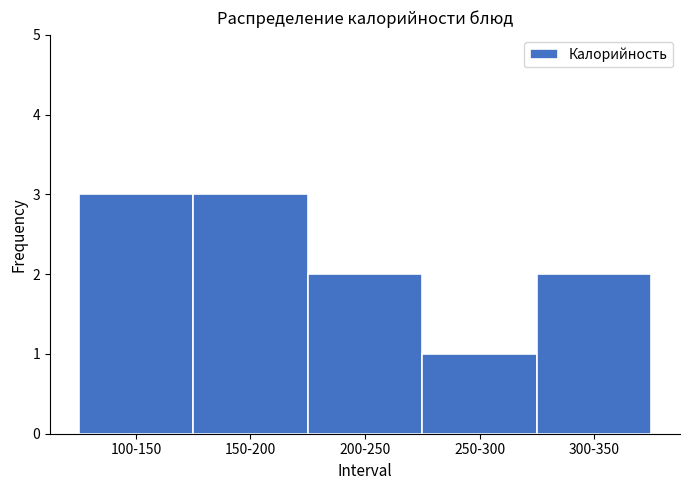

Reading right to left, extract all data points from this chart.

300-350=2	250-300=1	200-250=2	150-200=3	100-150=3